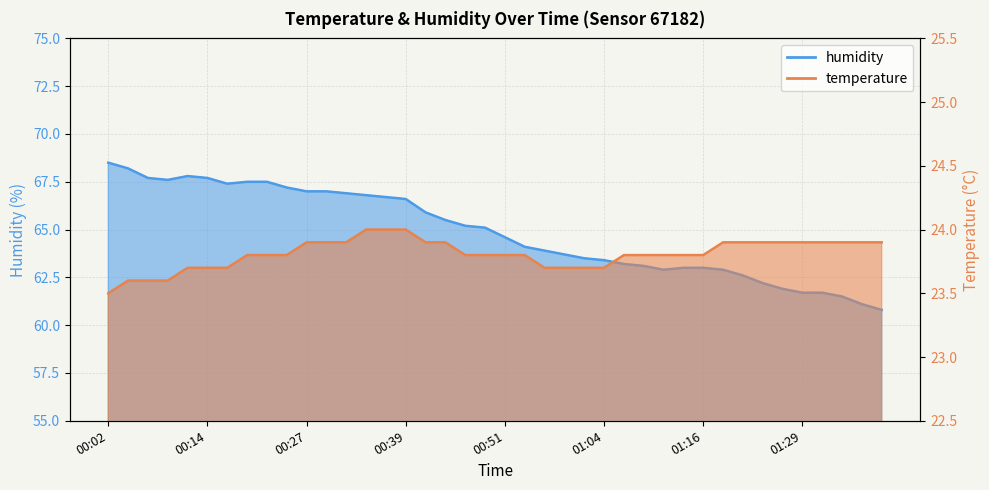

Does the chart display data point markers on the line(s)?

No